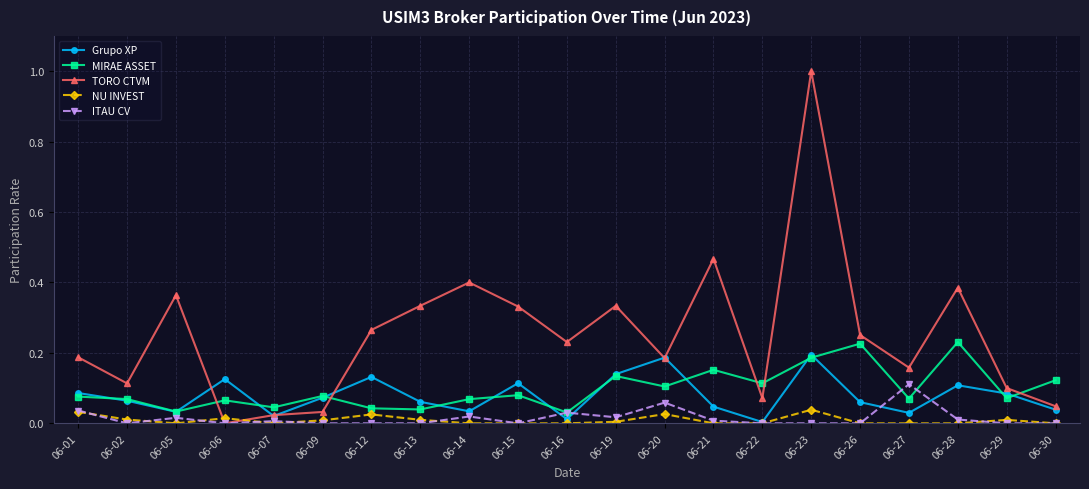

At which category is the sum across all series the highest?

06-23